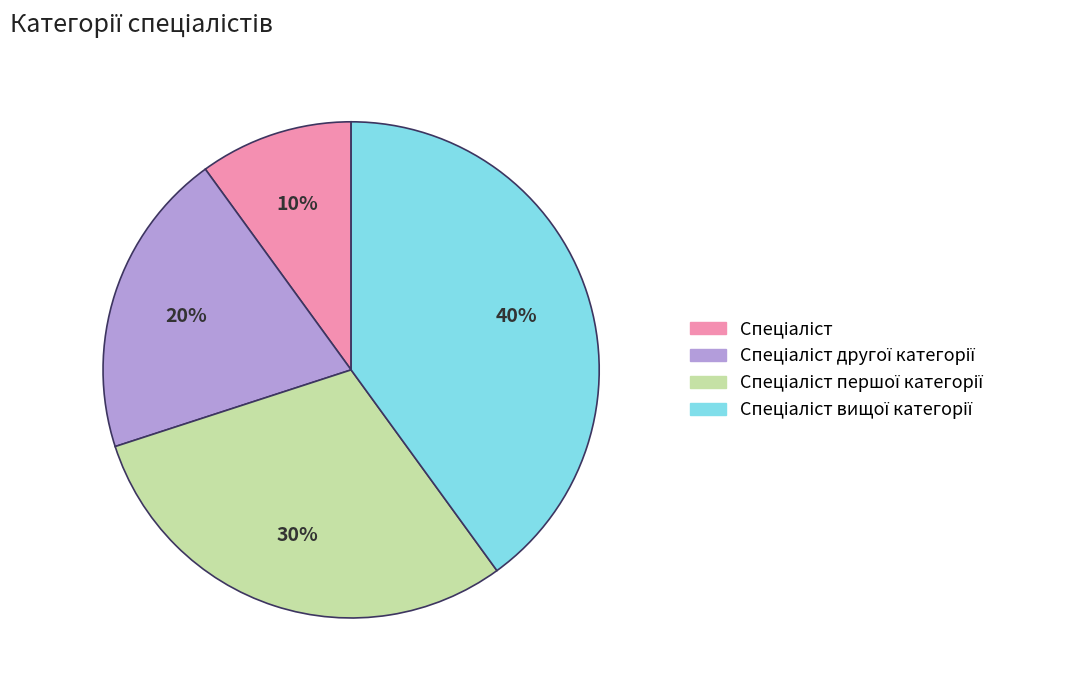

How many segments does this pie chart have?

4